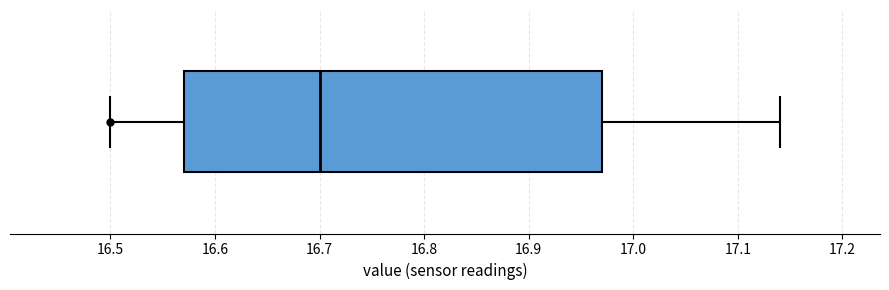

Transcribe this box plot: give where the median line is, the range the box spans, and where the two whiskers end, as read against the x-axis. The values are not printed on the chart, so give them approximately, as read against the axis.

median 16.70, box 16.57 to 16.97, whiskers 16.50 to 17.14